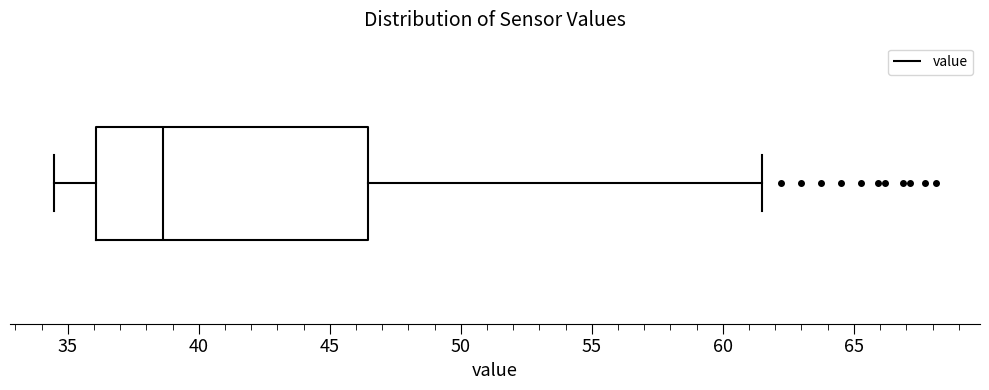

Read this box plot against the x-axis: the position of the median line, the range covered by the box, and the ends of both whiskers. The values are not printed on the chart, so give them approximately, as read against the axis.

median 38.5, box 36.0 to 46.5, whiskers 34.5 to 61.5